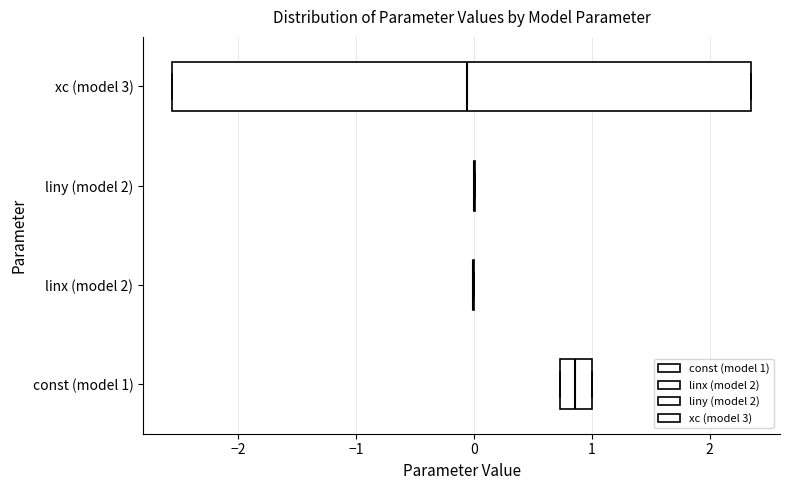

Which box is the widest, from its left edge to its right edge?

xc (model 3)